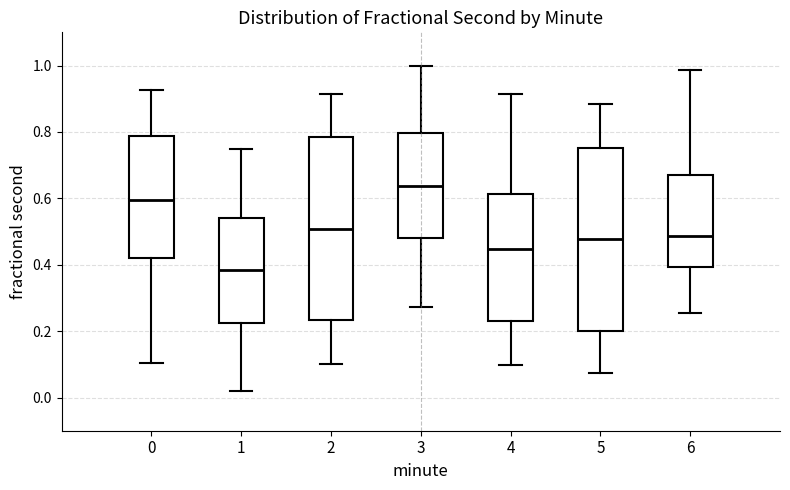

Reading left to right, read every box against the y-axis: the position of its median line, the range the box covers, and the ends of its whiskers. The values are not printed on the chart, so give them approximately, as read against the axis.

0: median 0.60, box 0.42 to 0.78, whiskers 0.10 to 0.92
1: median 0.38, box 0.22 to 0.54, whiskers 0.02 to 0.74
2: median 0.50, box 0.24 to 0.78, whiskers 0.10 to 0.92
3: median 0.64, box 0.48 to 0.80, whiskers 0.28 to 1.00
4: median 0.44, box 0.24 to 0.62, whiskers 0.10 to 0.92
5: median 0.48, box 0.20 to 0.76, whiskers 0.08 to 0.88
6: median 0.48, box 0.40 to 0.66, whiskers 0.26 to 0.98